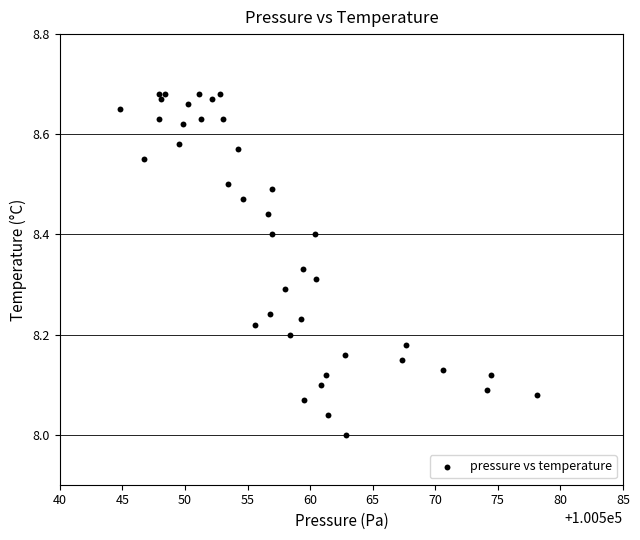

What is the range of Y values (max minus min)?

0.7